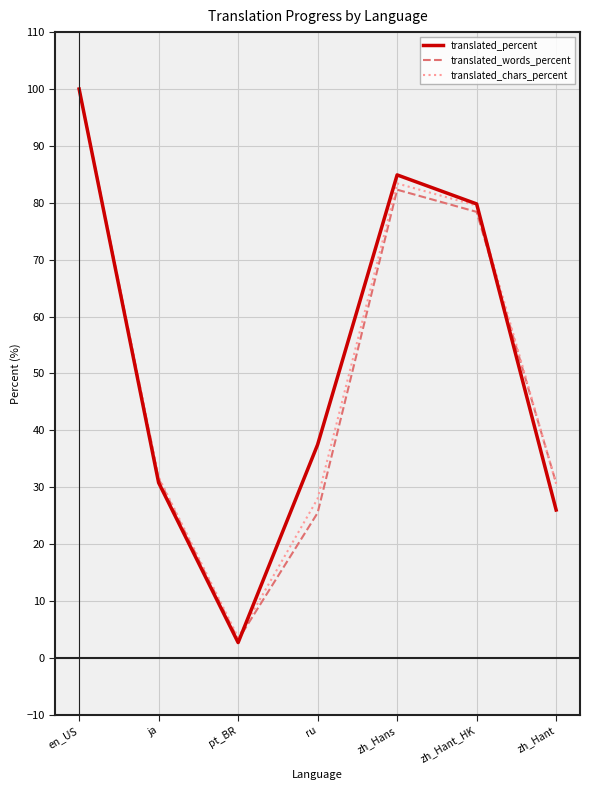

True or false: translated_chars_percent has a value of 161.8 at en_US.

False